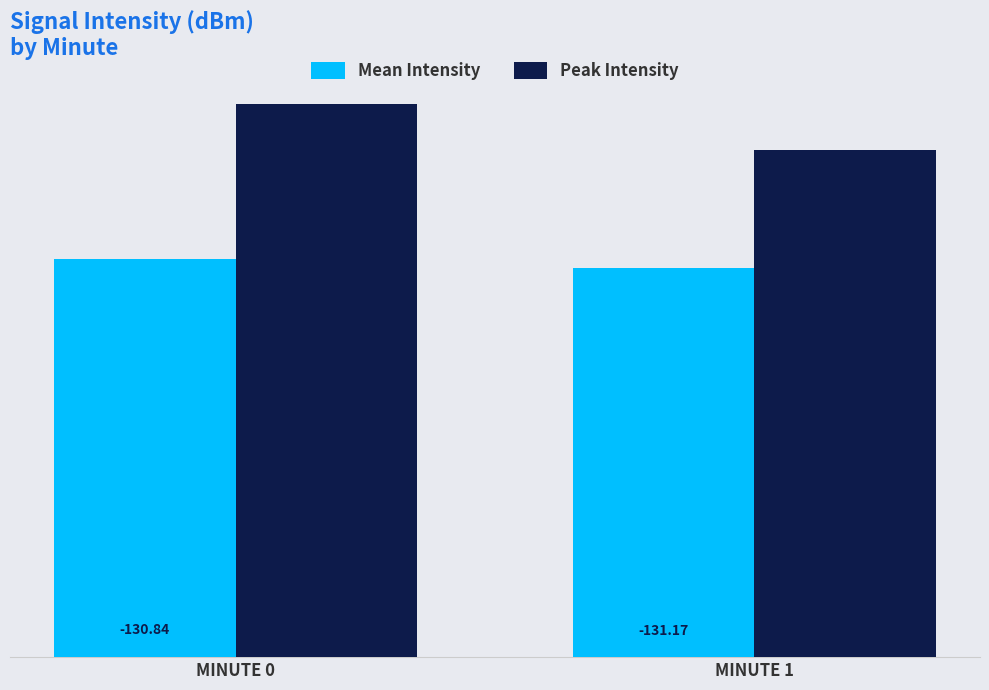

What is the average value of the Peak Intensity series?

18.8